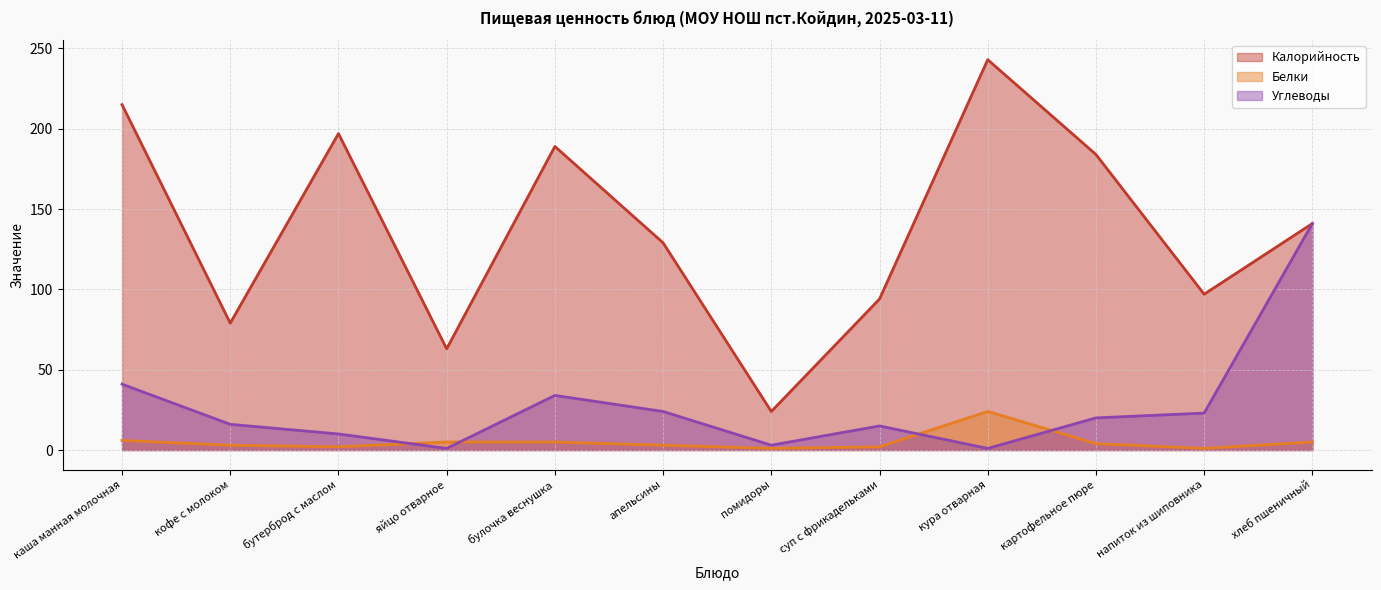

Where does the Углеводы series first go above 20?

каша манная молочная